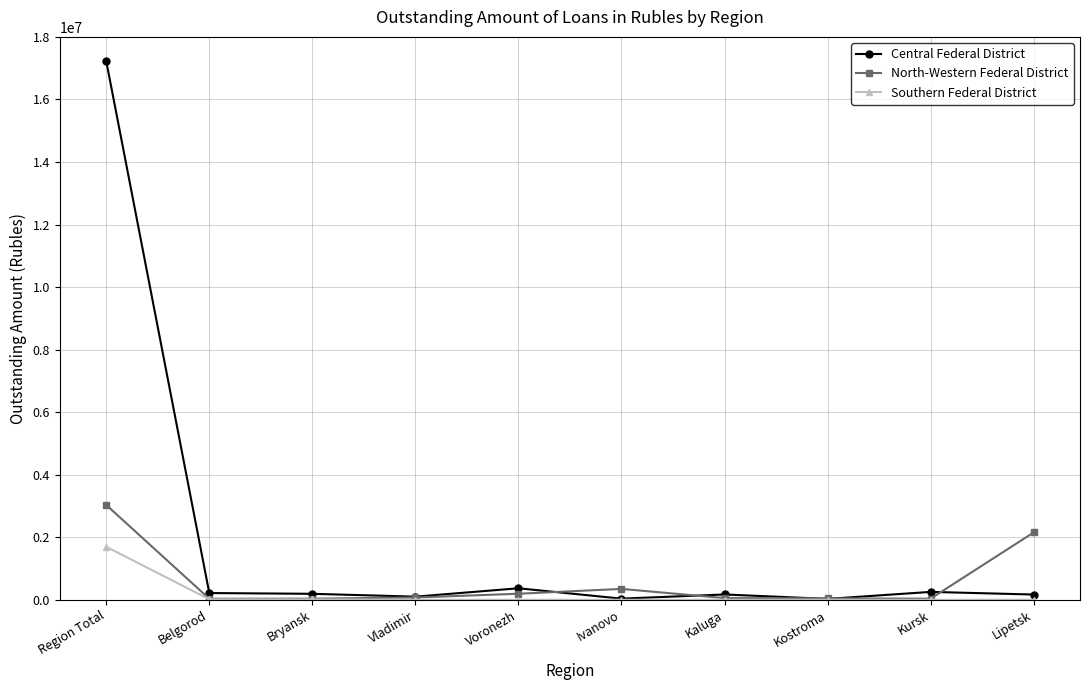

Which series has the largest total across all categories?

Central Federal District